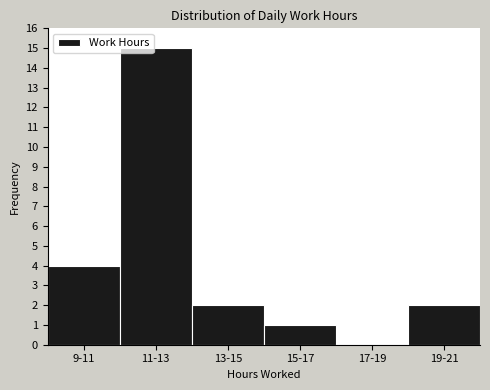

Reading left to right, list all the values displayed in this chart.

9-11=4	11-13=15	13-15=2	15-17=1	17-19=0	19-21=2